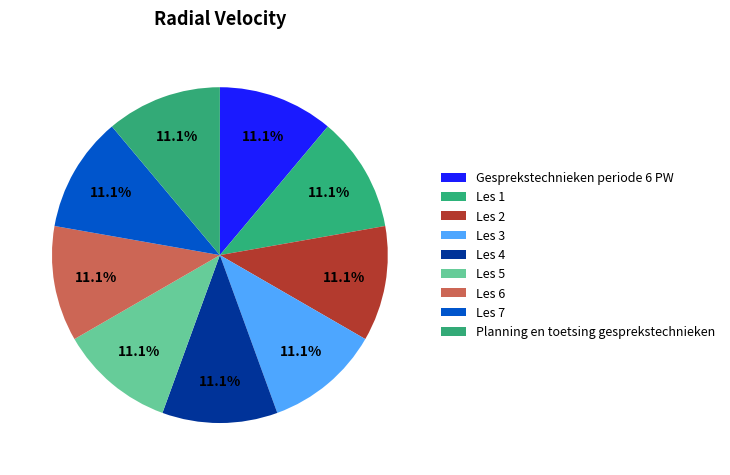

To the nearest percent, what is the average slice percentage?

11%